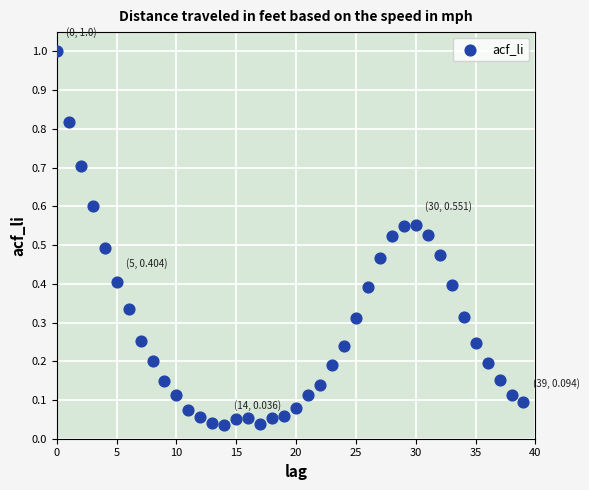

How many data points are displayed?

40